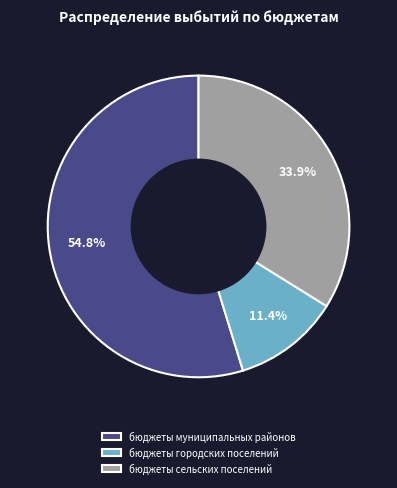

Combined, do бюджеты муниципальных районов and бюджеты городских поселений account for over 50%?

Yes